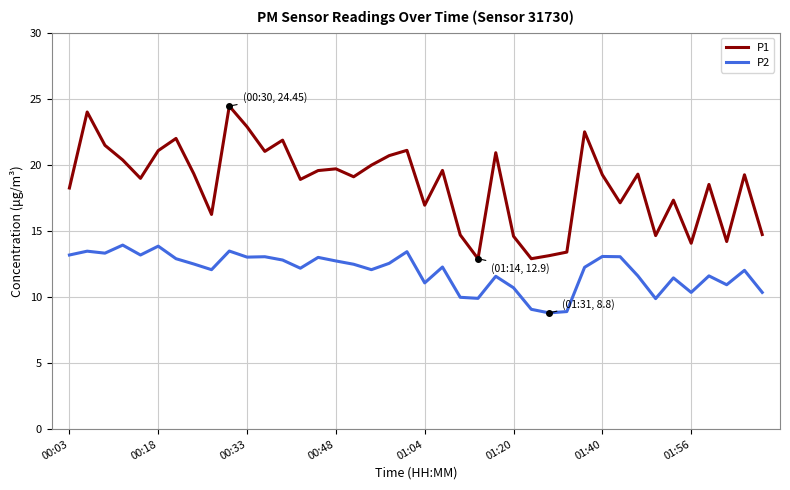

Which series has the largest range (max minus min)?

P1